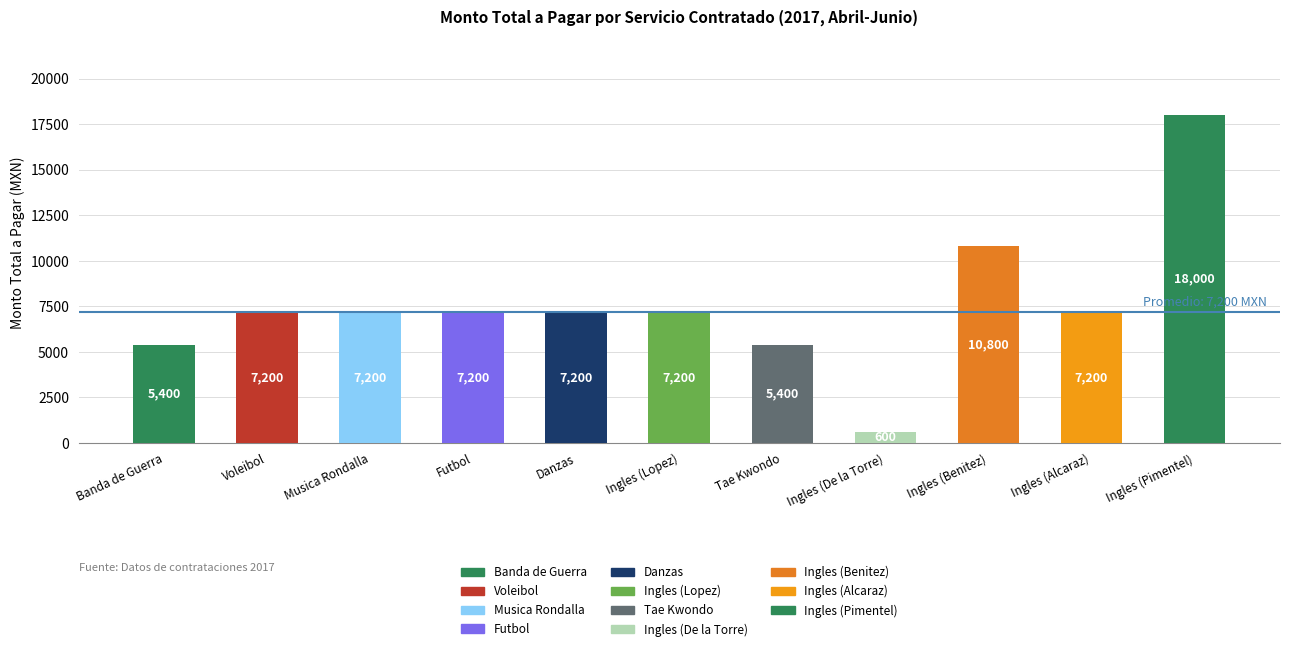

Reading right to left, list all the values displayed in this chart.

18000	7200	10800	600	5400	7200	7200	7200	7200	7200	5400